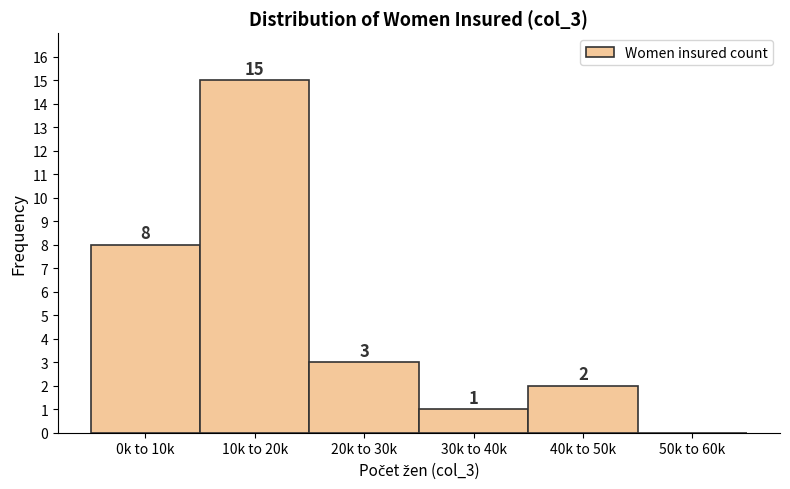

Reading left to right, extract all data points from this chart.

0k to 10k=8	10k to 20k=15	20k to 30k=3	30k to 40k=1	40k to 50k=2	50k to 60k=0